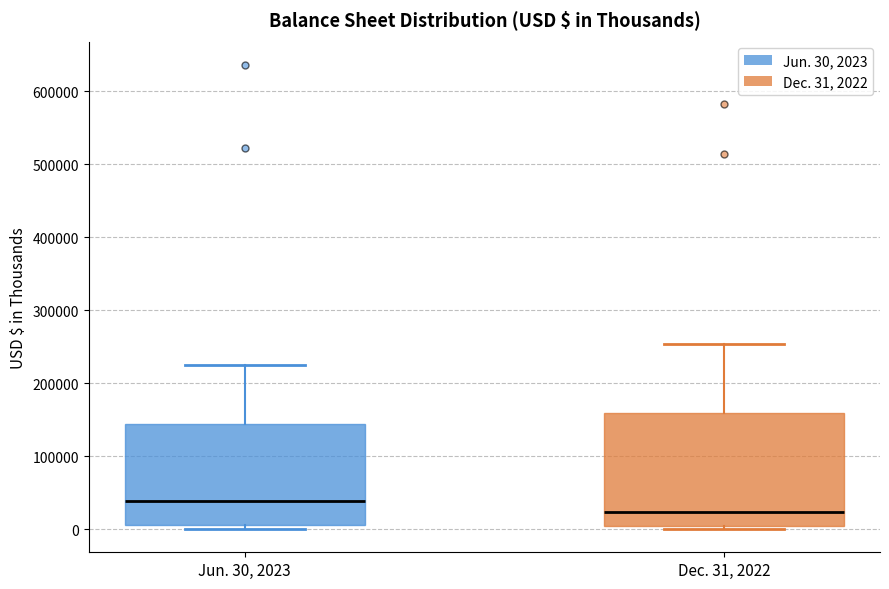

Reading left to right, transcribe this box plot: for each box, give where its median line is, the range the box spans, and where its two whiskers end, as read against the y-axis. The values are not printed on the chart, so give them approximately, as read against the axis.

Jun. 30, 2023: median 40000, box 10000 to 140000, whiskers 0 to 230000
Dec. 31, 2022: median 20000, box 0 to 160000, whiskers 0 (just below the box's lower edge) to 250000